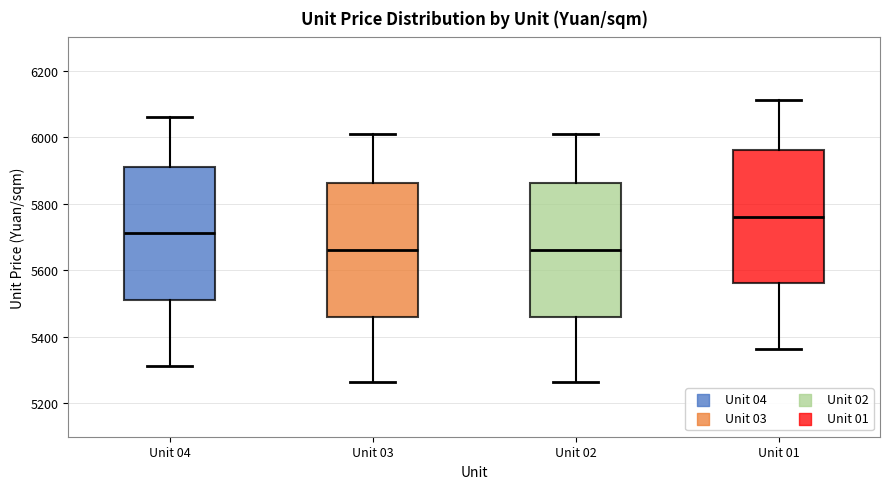

Reading left to right, transcribe this box plot: for each box, give where its median line is, the range the box spans, and where its two whiskers end, as read against the y-axis. The values are not printed on the chart, so give them approximately, as read against the axis.

Unit 04: median 5720, box 5520 to 5920, whiskers 5320 to 6060
Unit 03: median 5660, box 5460 to 5860, whiskers 5260 to 6020
Unit 02: median 5660, box 5460 to 5860, whiskers 5260 to 6020
Unit 01: median 5760, box 5560 to 5960, whiskers 5360 to 6120